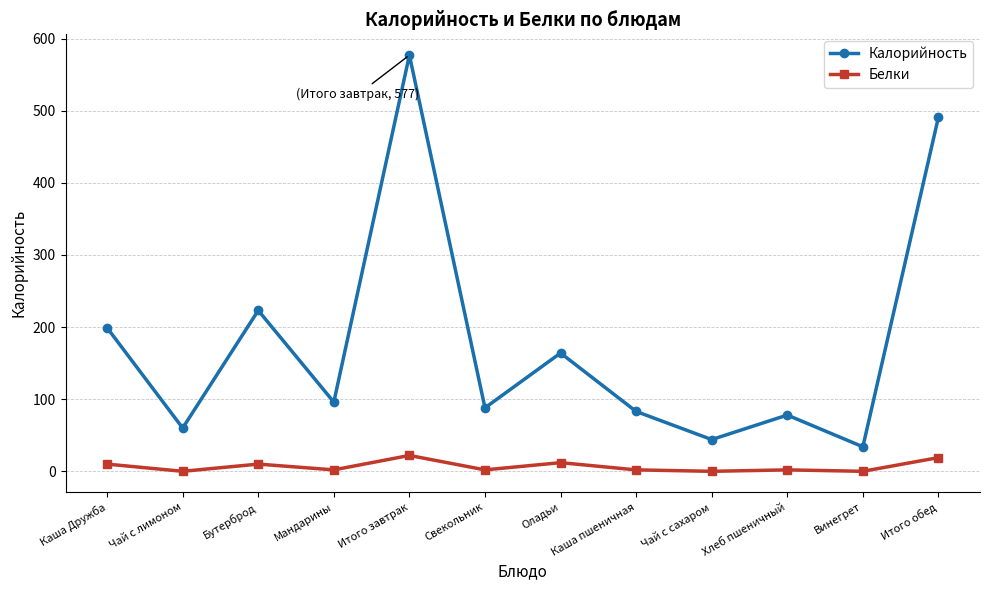

What is the approximate value of Калорийность at Свекольник, to the nearest 50?

100